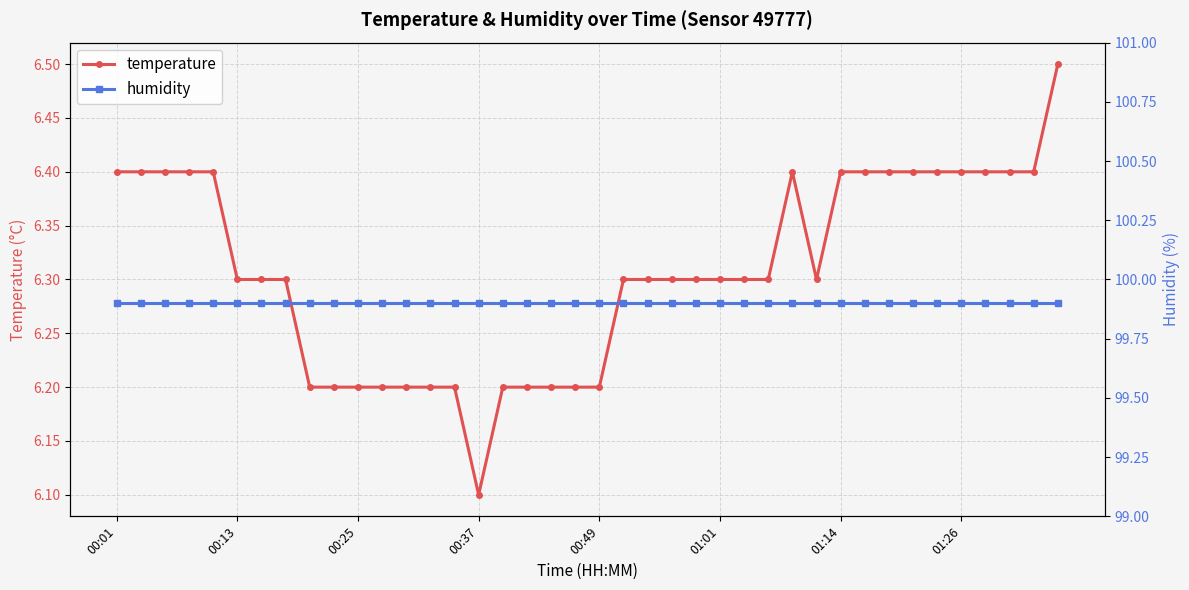

Reading left to right, list all the values displayed in this chart.

temperature: 6.4	6.4	6.4	6.4	6.4	6.3	6.3	6.3	6.2	6.2	6.2	6.2	6.2	6.2	6.2	6.1	6.2	6.2	6.2	6.2	6.2	6.3	6.3	6.3	6.3	6.3	6.3	6.3	6.4	6.3	6.4	6.4	6.4	6.4	6.4	6.4	6.4	6.4	6.4	6.5
humidity: 99.9	99.9	99.9	99.9	99.9	99.9	99.9	99.9	99.9	99.9	99.9	99.9	99.9	99.9	99.9	99.9	99.9	99.9	99.9	99.9	99.9	99.9	99.9	99.9	99.9	99.9	99.9	99.9	99.9	99.9	99.9	99.9	99.9	99.9	99.9	99.9	99.9	99.9	99.9	99.9